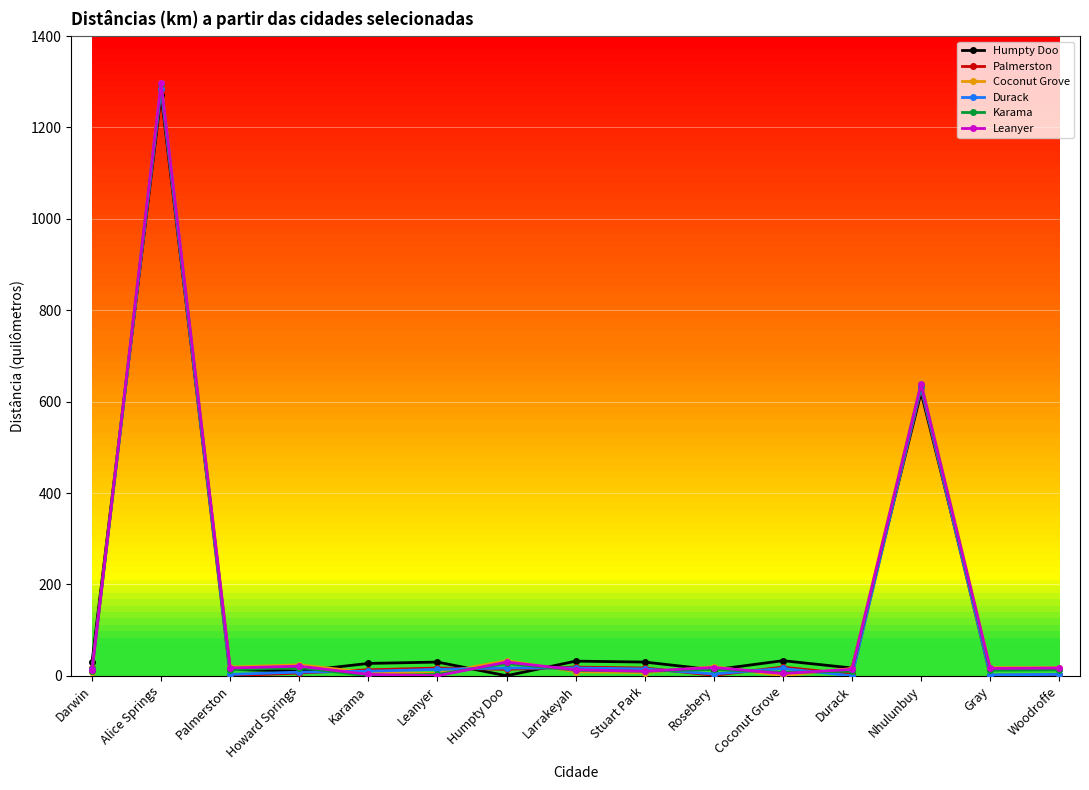

The value of Humpty Doo at Darwin is 30. True or false?

True